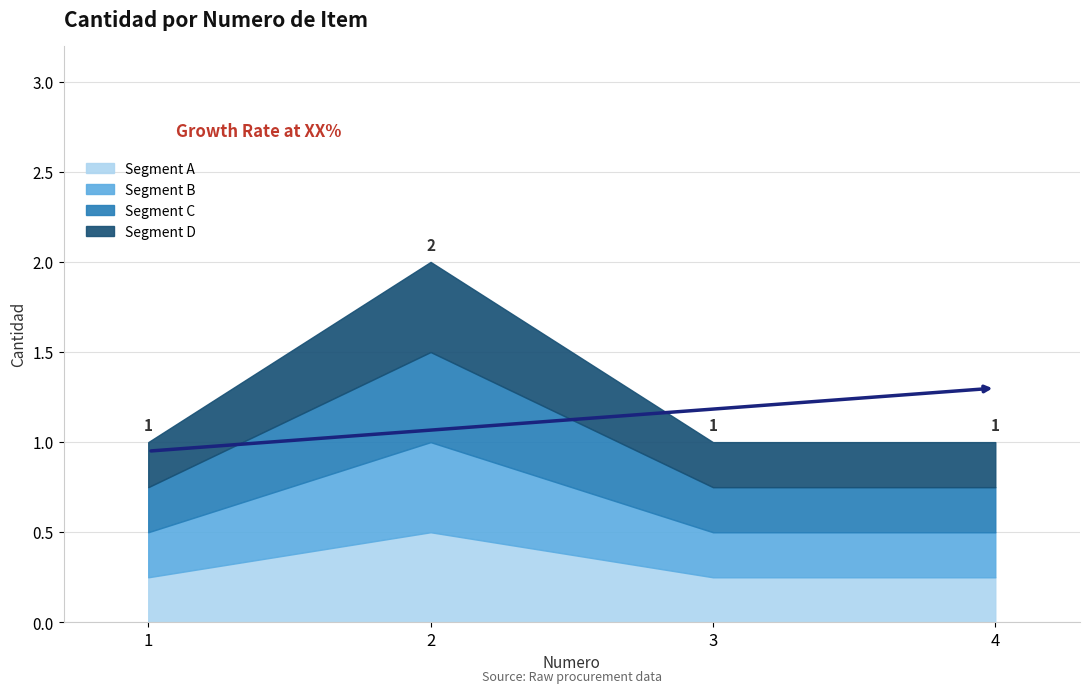

How many lines are shown in the chart?

4